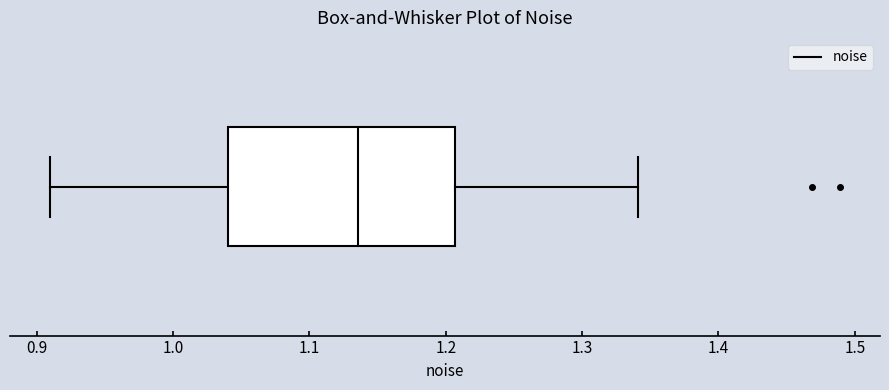

Where does the median line of the box sit on the x-axis? The values are not printed on the chart, so give them approximately, as read against the axis.

1.14